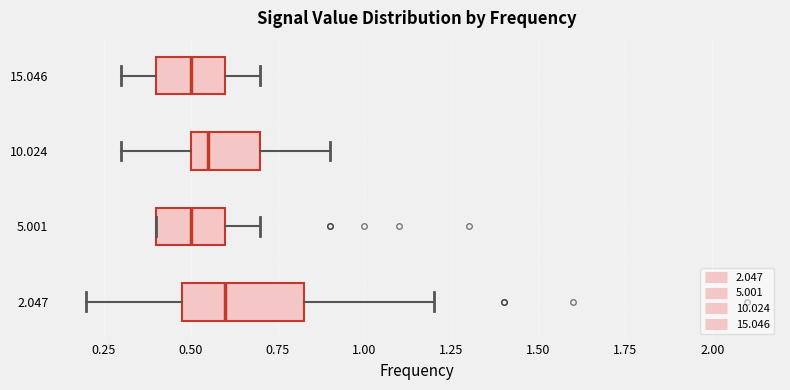

Which box is the widest, from its left edge to its right edge?

2.047